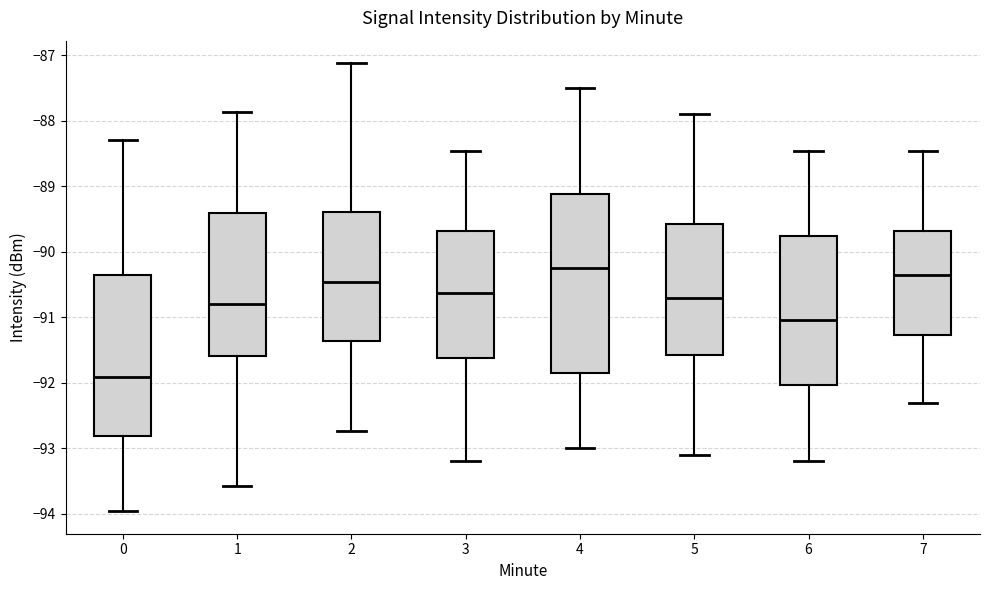

Comparing the boxes themselves (not the whiskers), which one is the tallest?

4